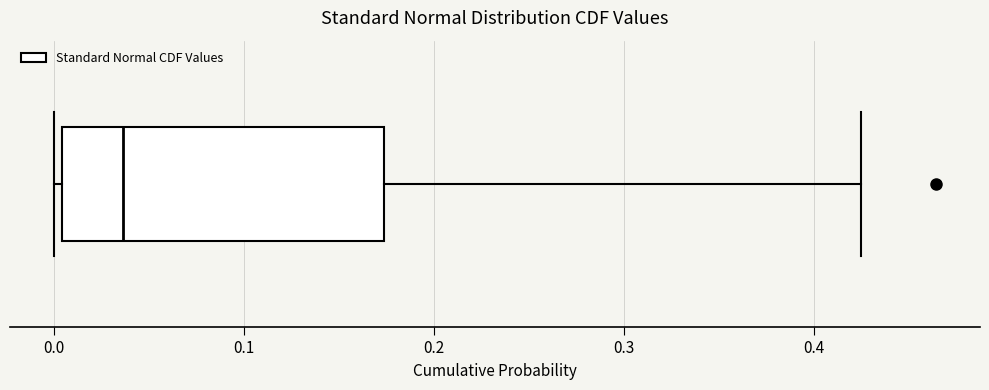

Read this box plot against the x-axis: the position of the median line, the range covered by the box, and the ends of both whiskers. The values are not printed on the chart, so give them approximately, as read against the axis.

median 0.04, box 0.00 to 0.17, whiskers 0.00 (just left of the box's left edge) to 0.42